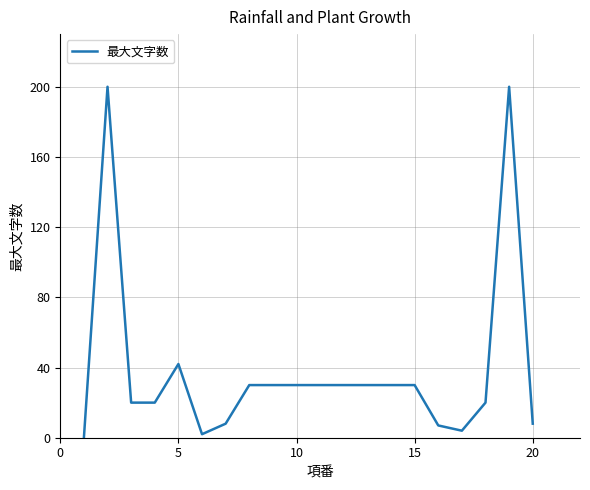

What is the difference between the maximum and minimum values?

200